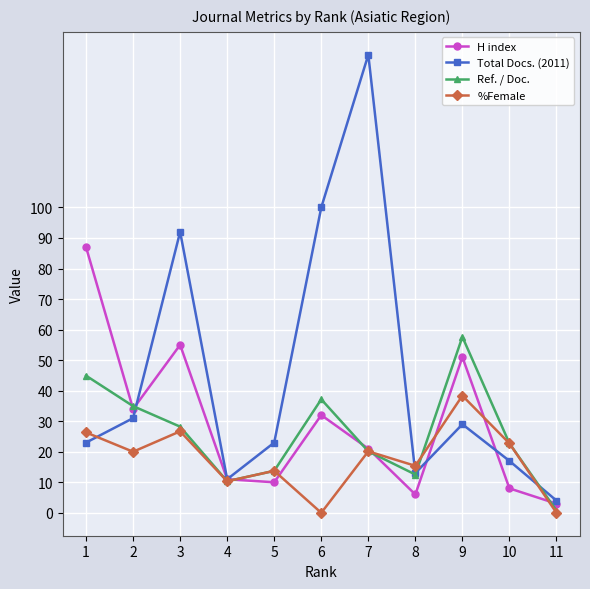

What is the difference between the Ref. / Doc. values at 5 and 10?

9.0